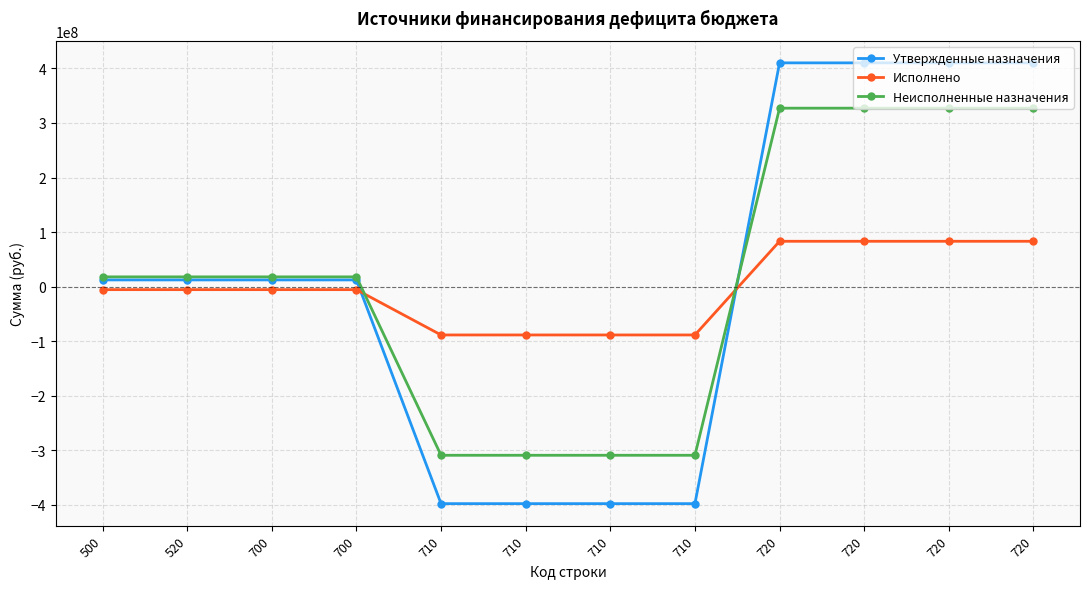

What are all the series names shown in the legend?

Утвержденные назначения, Исполнено, Неисполненные назначения